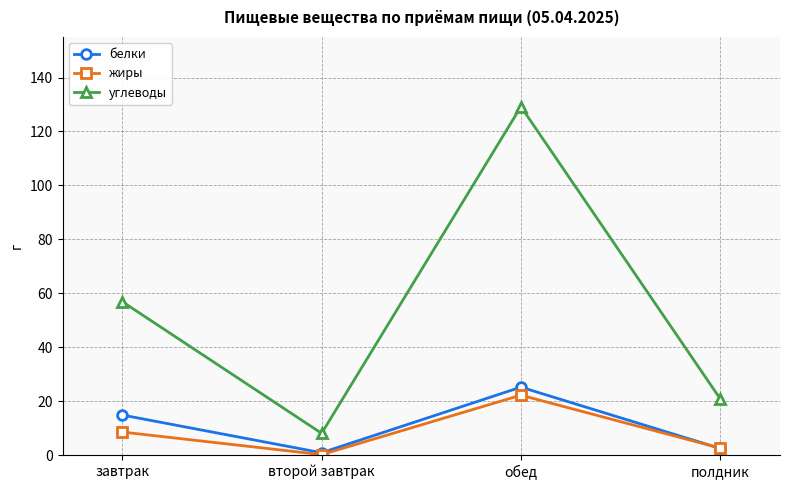

What is the difference between the highest and lowest values at завтрак?

48.3